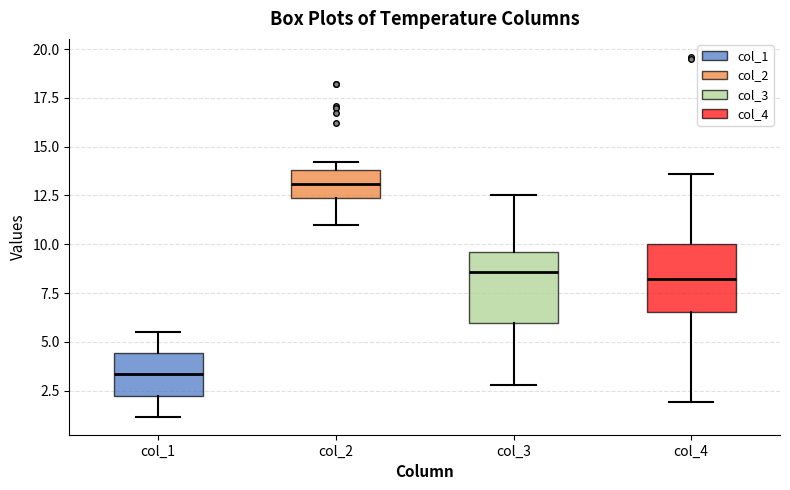

Where does the upper whisker of the box for col_1 end on the y-axis? The values are not printed on the chart, so give them approximately, as read against the axis.

5.5